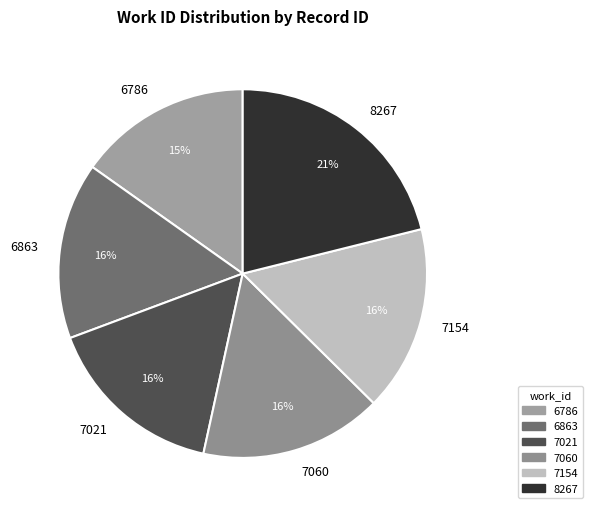

Which category has the biggest portion of the pie?

8267